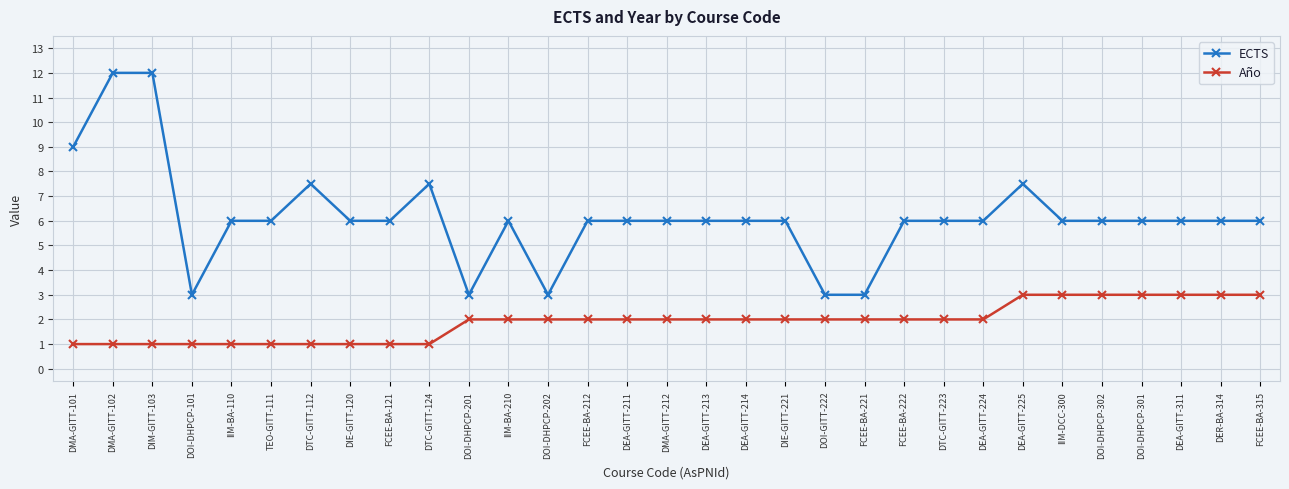

What is the minimum value for ECTS?

3.0